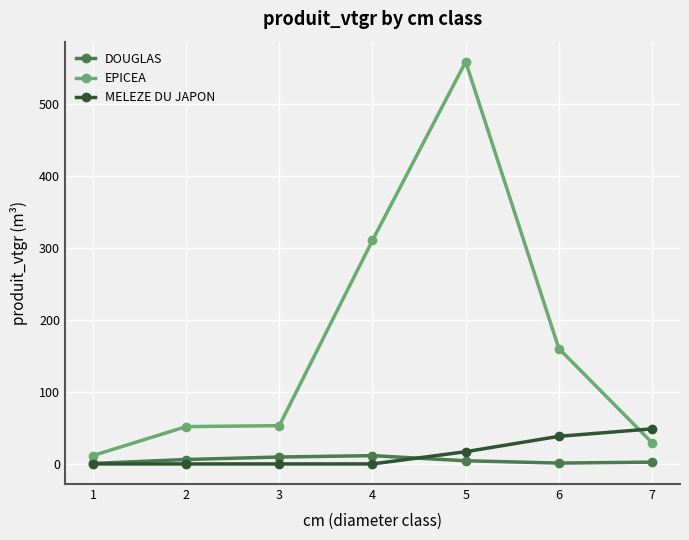

What is the value of the DOUGLAS point at the 4th from the left?

11.5